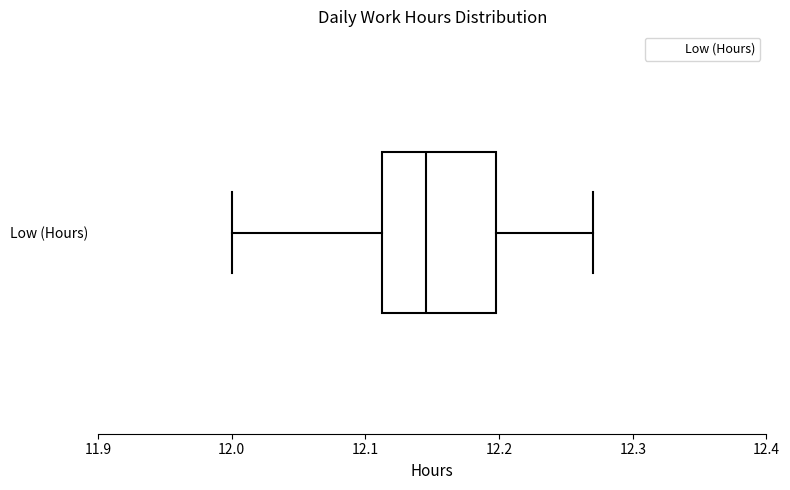

Transcribe this box plot: give where the median line is, the range the box spans, and where the two whiskers end, as read against the x-axis. The values are not printed on the chart, so give them approximately, as read against the axis.

median 12.15, box 12.11 to 12.20, whiskers 12.00 to 12.27